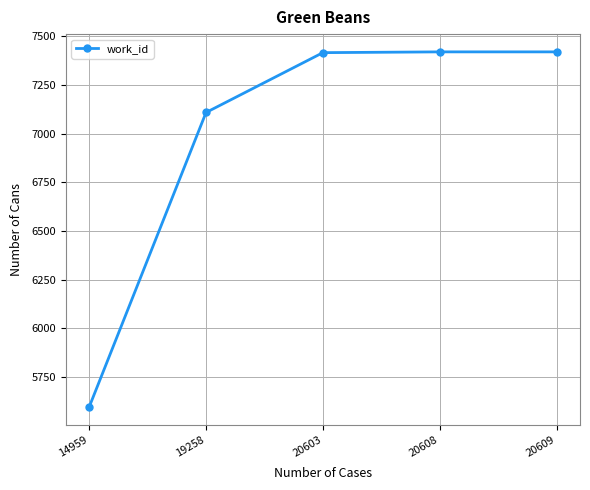

What is the ratio of the value at 14959 to the value at 20608?

0.8